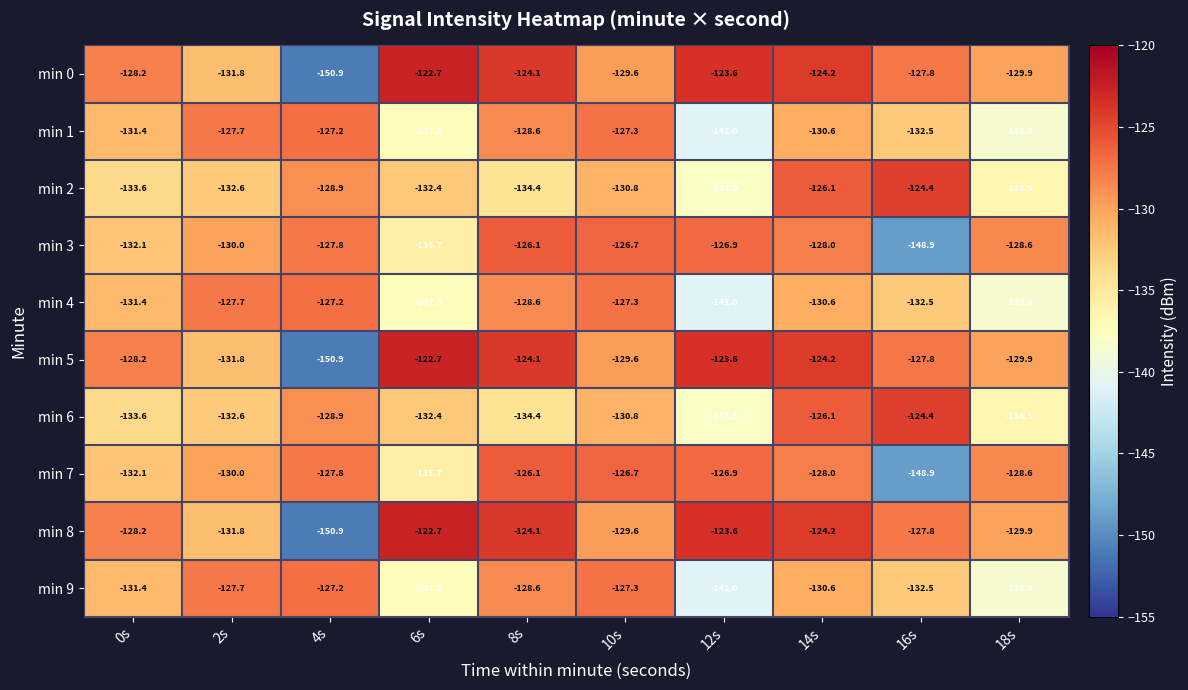

What is the difference between the highest and lowest values at 2s?

4.9